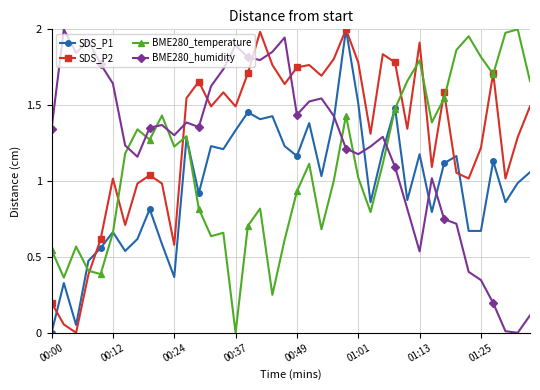

True or false: SDS_P2 has more than 2 points higher than both neighbors.

True